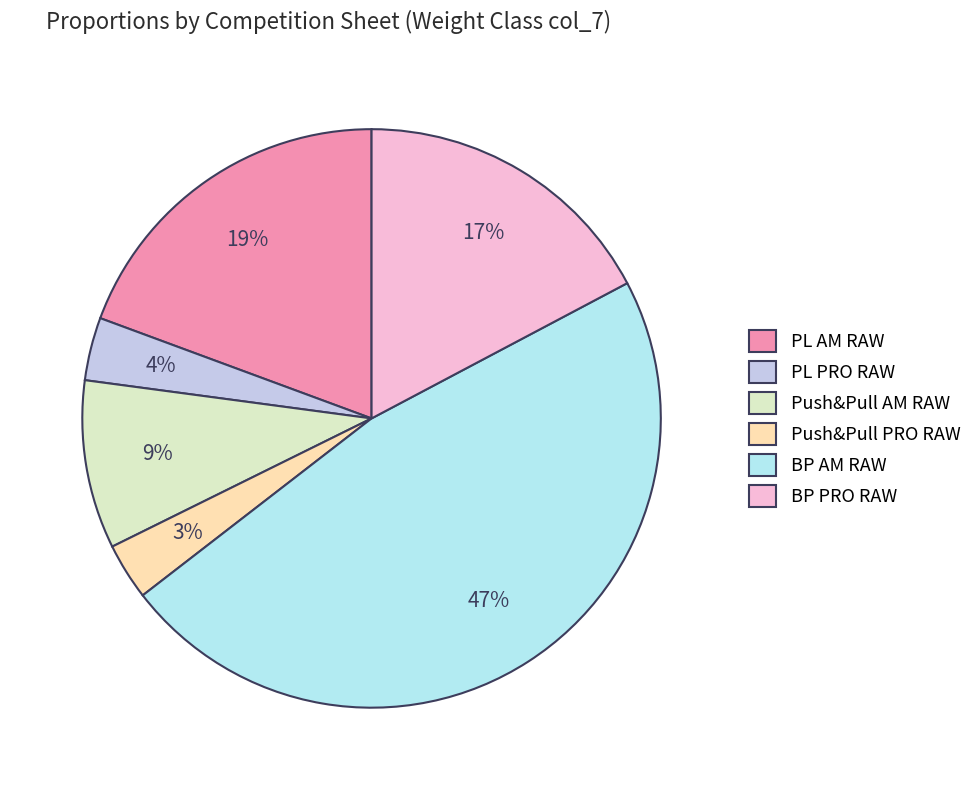

True or false: PL AM RAW accounts for 27% of the total.

False